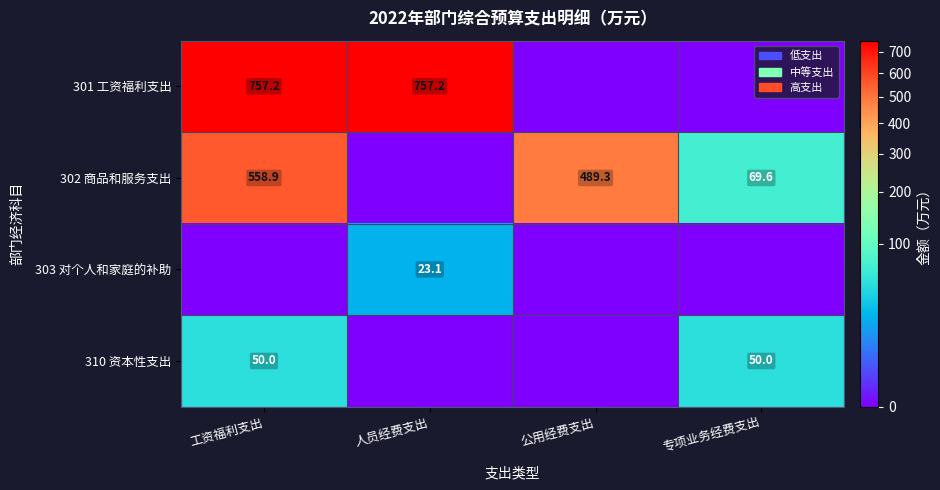

The value of 302 商品和服务支出 at 工资福利支出 is 370.8. True or false?

False